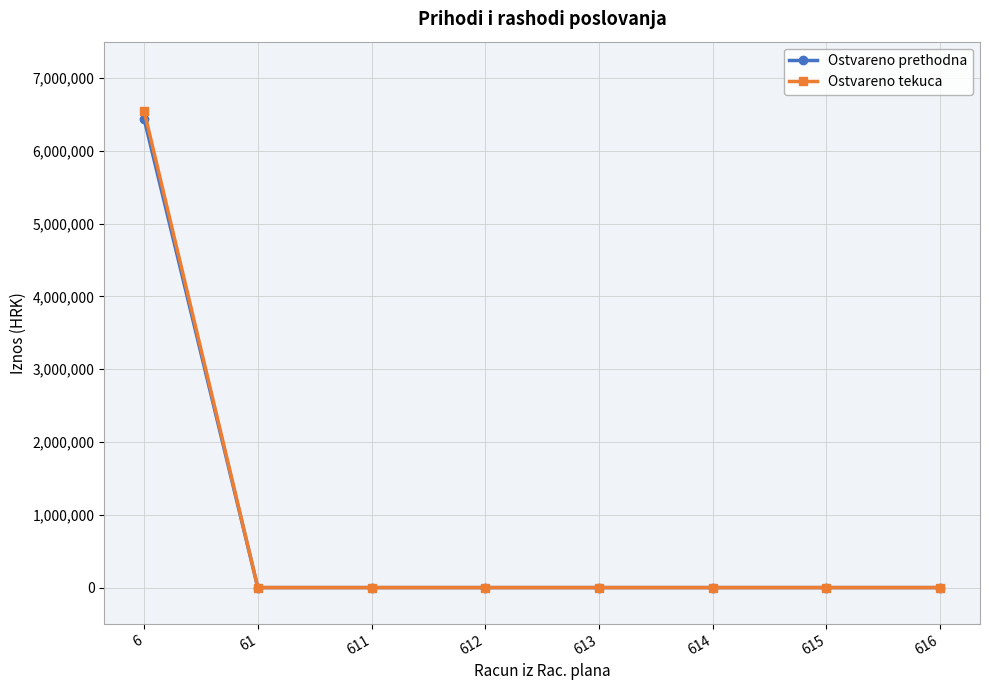

At which category is the sum across all series the highest?

6